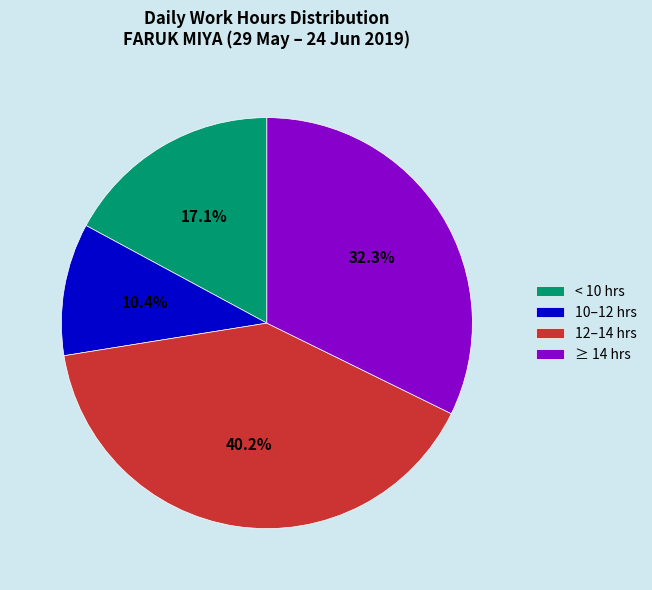

Is there any slice that represents more than half of the pie?

No